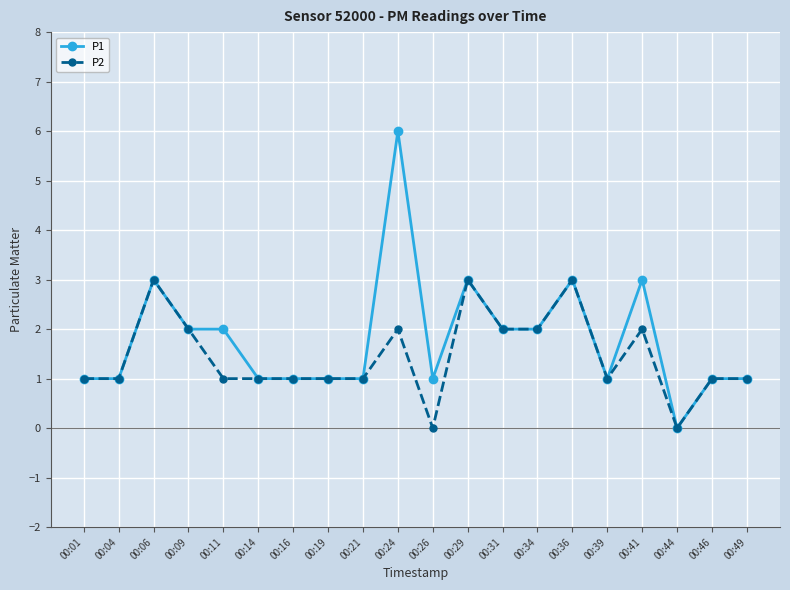

The value of P2 at 00:19 is 1. True or false?

True